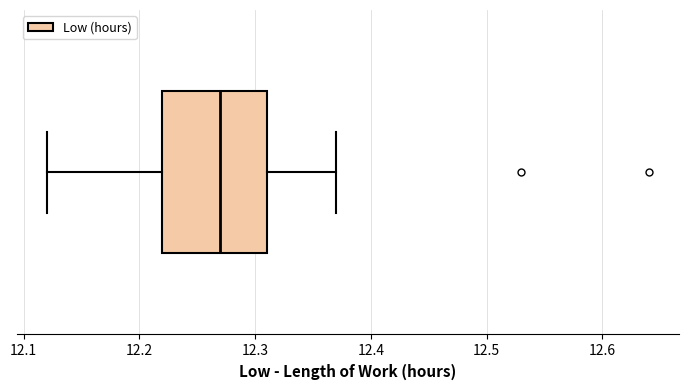

Transcribe this box plot: give where the median line is, the range the box spans, and where the two whiskers end, as read against the x-axis. The values are not printed on the chart, so give them approximately, as read against the axis.

median 12.27, box 12.22 to 12.31, whiskers 12.12 to 12.37